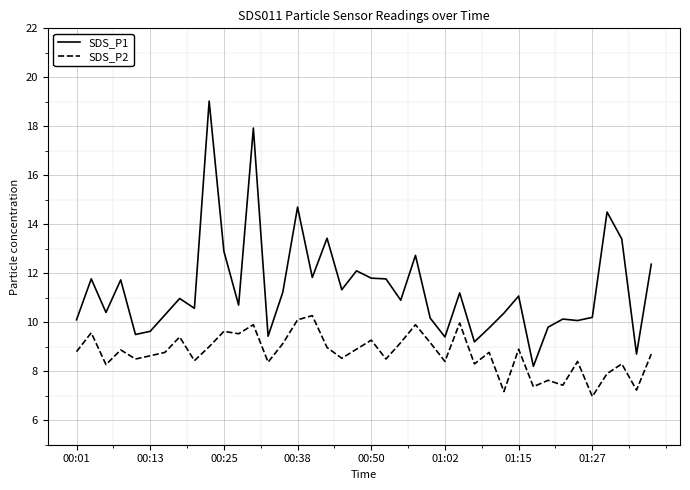

Which series has the widest spread of values?

SDS_P1